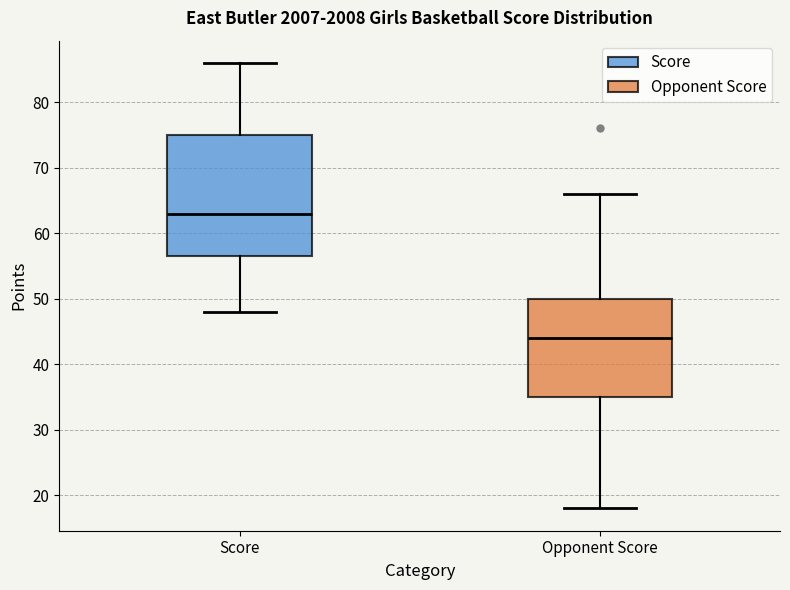

Where does the upper whisker of the box for Opponent Score end on the y-axis? The values are not printed on the chart, so give them approximately, as read against the axis.

66